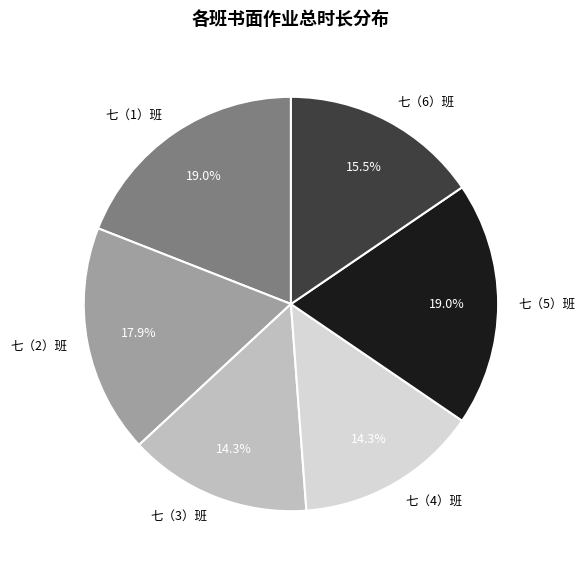

Count the number of slices in the pie.

6